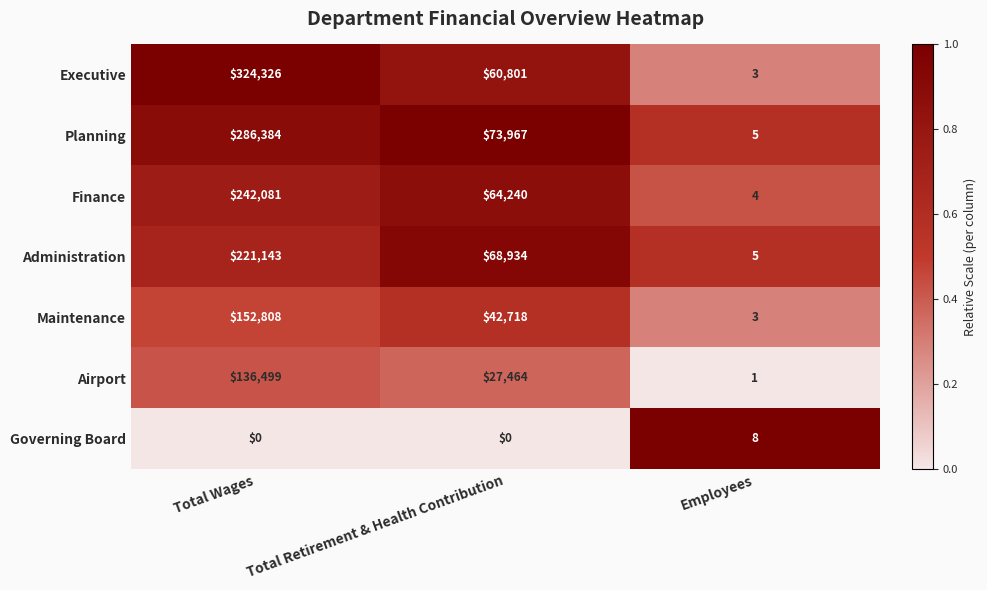

Reading left to right, transcribe all the data shown in this chart.

Executive: Total Wages=324326	Total Retirement & Health Contribution=60801	Employees=3
Planning: Total Wages=286384	Total Retirement & Health Contribution=73967	Employees=5
Finance: Total Wages=242081	Total Retirement & Health Contribution=64240	Employees=4
Administration: Total Wages=221143	Total Retirement & Health Contribution=68934	Employees=5
Maintenance: Total Wages=152808	Total Retirement & Health Contribution=42718	Employees=3
Airport: Total Wages=136499	Total Retirement & Health Contribution=27464	Employees=1
Governing Board: Total Wages=0	Total Retirement & Health Contribution=0	Employees=8